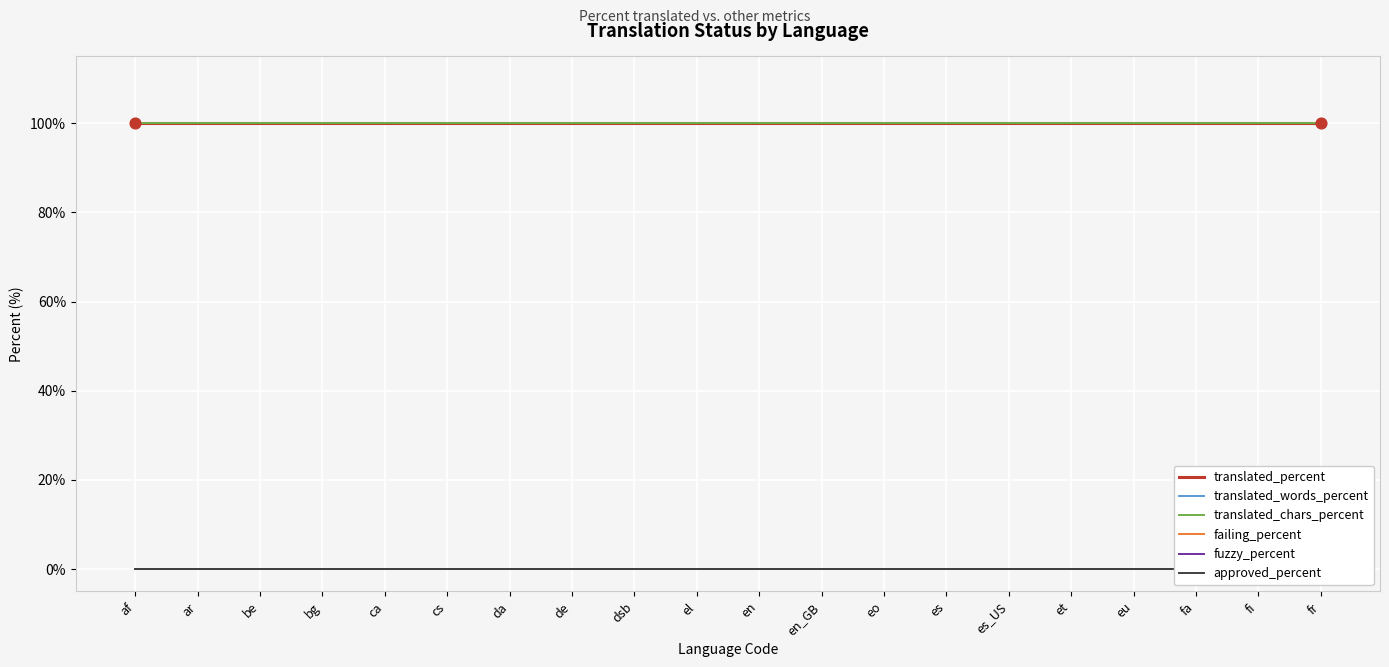

What is the total value across all series at et?

300